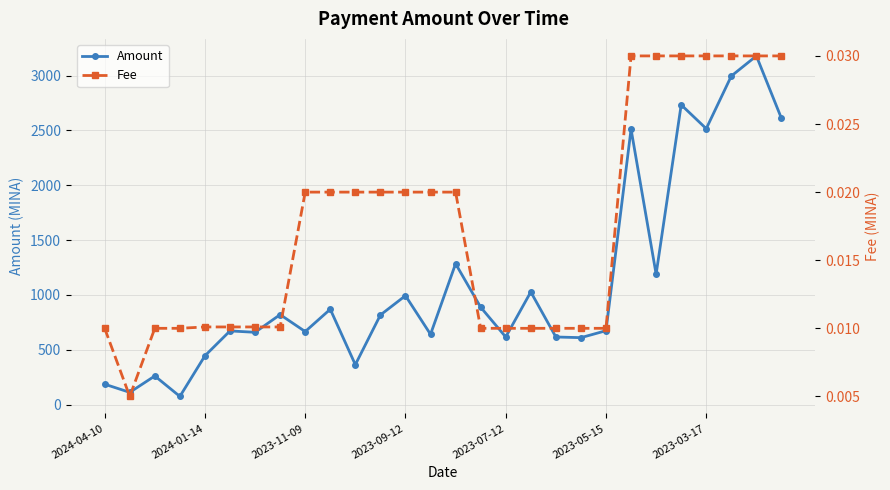

Is this an area chart (filled region under the line)?

No